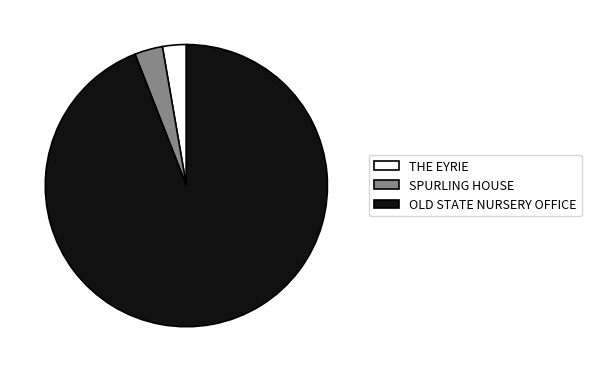

Approximately how many times larger is the value at OLD STATE NURSERY OFFICE compared to THE EYRIE?

34.5